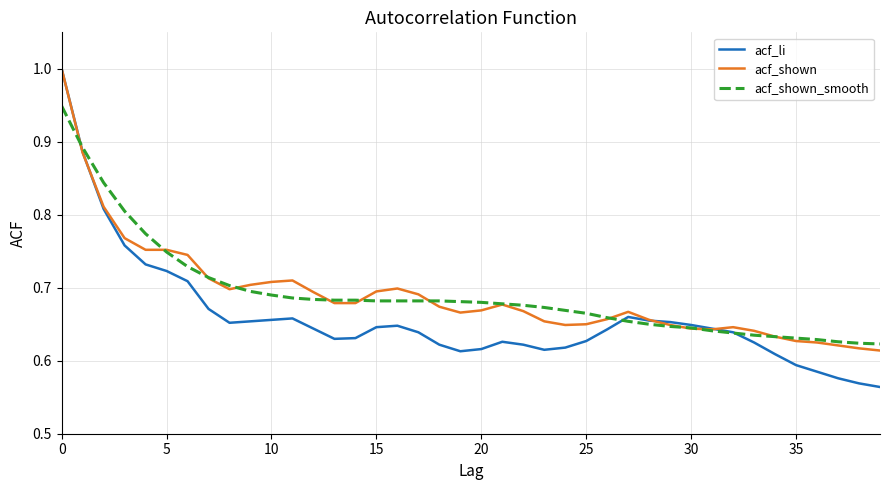

Count the number of data series in this chart.

3